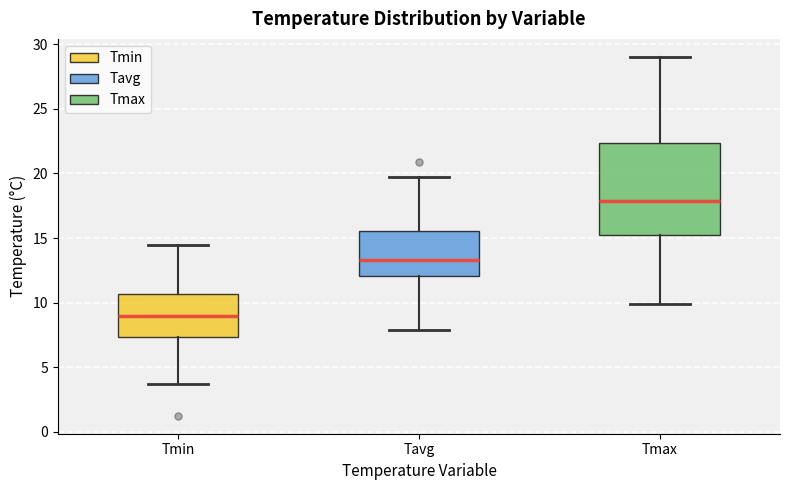

Reading left to right, transcribe this box plot: for each box, give where its median line is, the range the box spans, and where its two whiskers end, as read against the y-axis. The values are not printed on the chart, so give them approximately, as read against the axis.

Tmin: median 9.0, box 7.5 to 10.5, whiskers 3.5 to 14.5
Tavg: median 13.5, box 12.0 to 15.5, whiskers 8.0 to 19.5
Tmax: median 18.0, box 15.0 to 22.5, whiskers 10.0 to 29.0